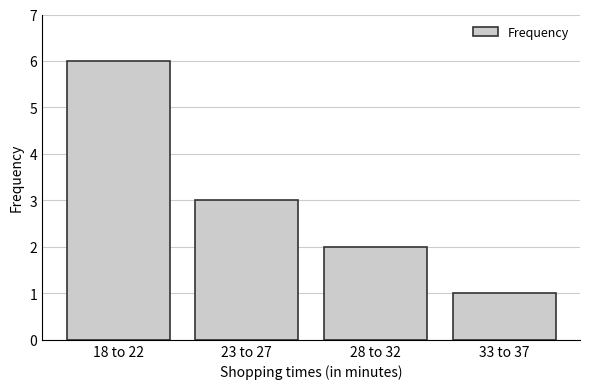

Reading left to right, what are all the values shown in this chart?

18 to 22=6	23 to 27=3	28 to 32=2	33 to 37=1